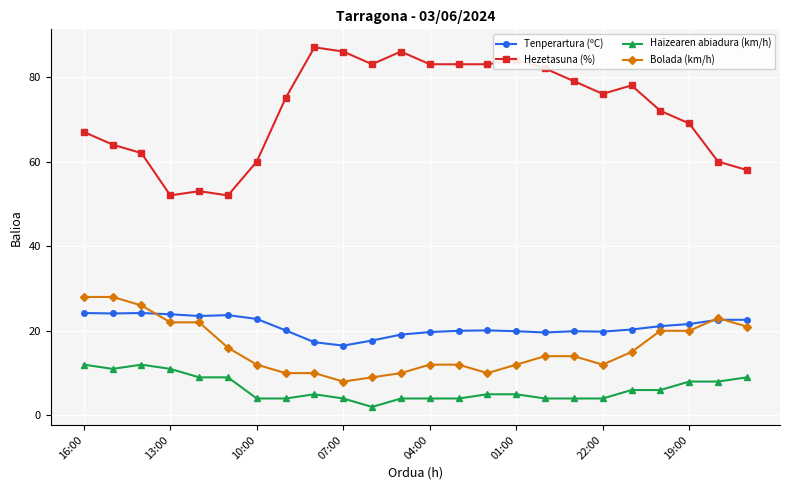

What is the maximum value shown in the chart?

87.0